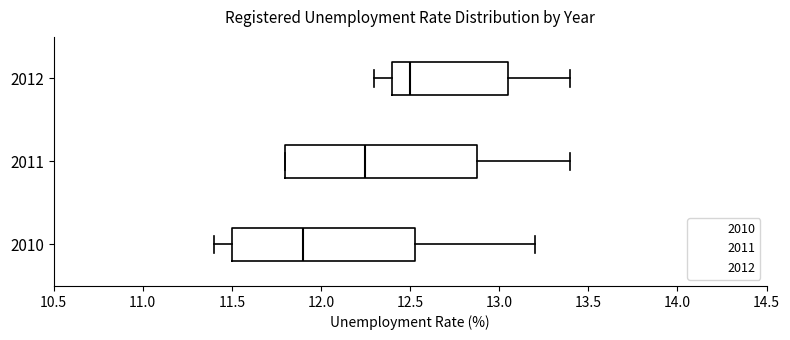

Where does the median line of the box at y = 2012 sit on the x-axis? The values are not printed on the chart, so give them approximately, as read against the axis.

12.50